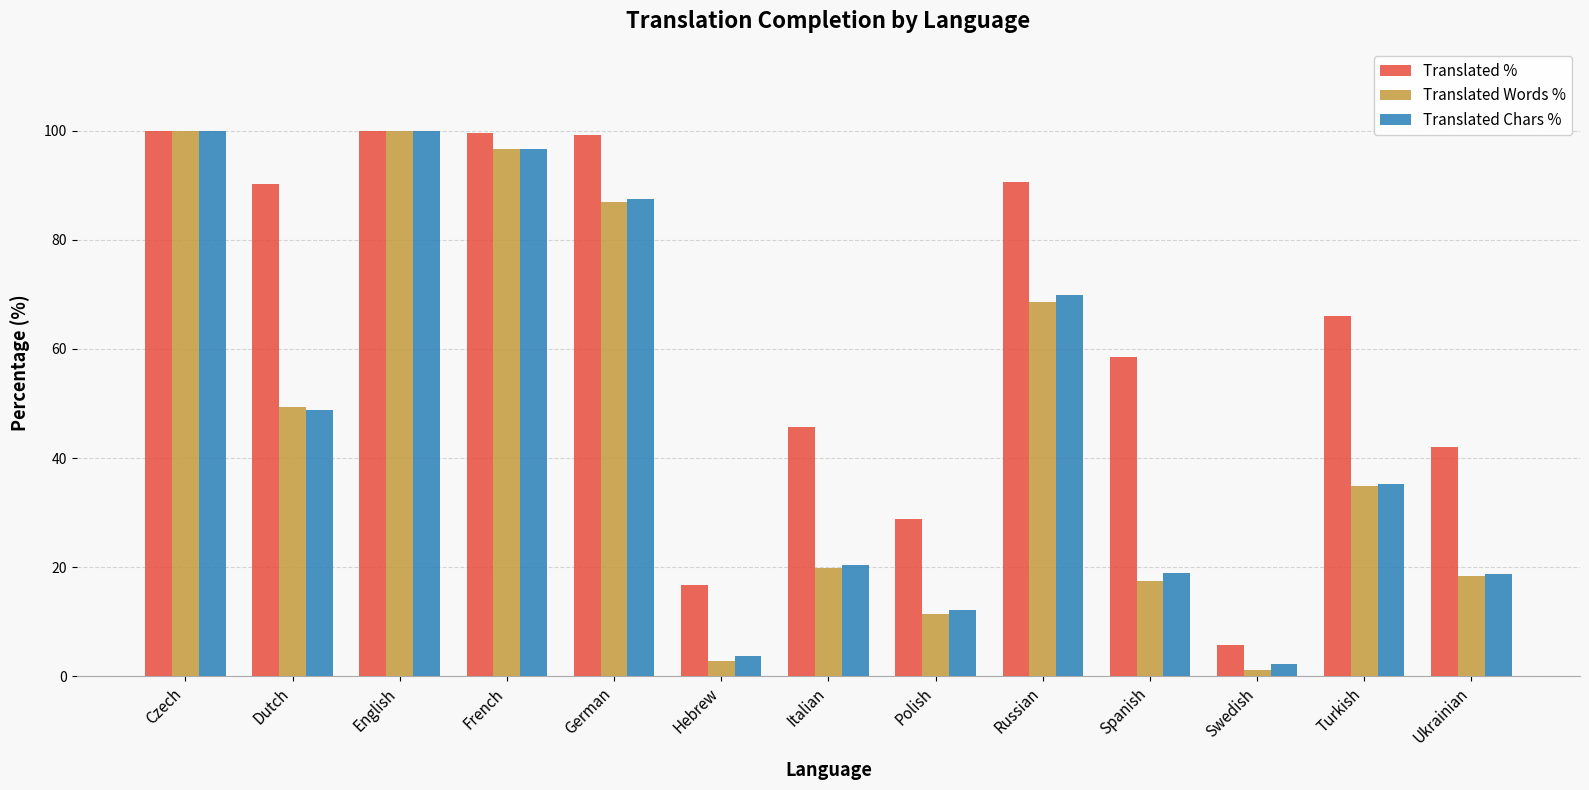

Count the number of categories in the chart.

13